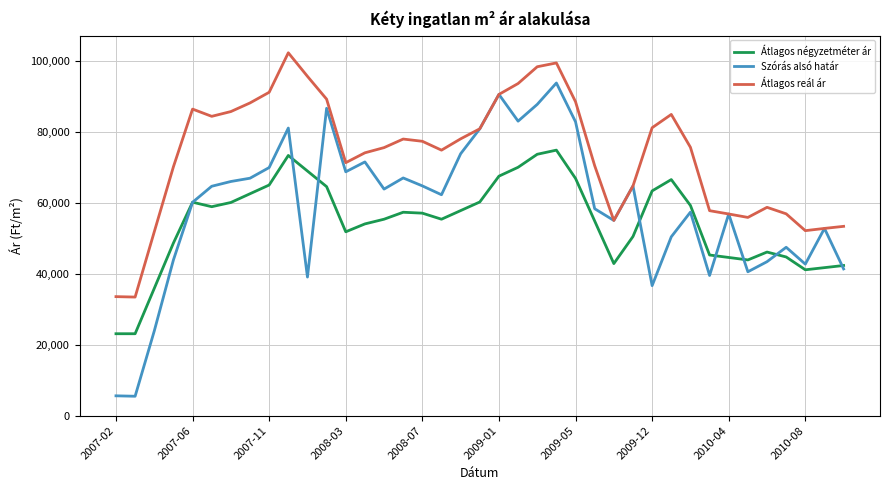

Rank the series by their maximum value, from lowest to highest.

Átlagos négyzetméter ár, Szórás alsó határ, Átlagos reál ár